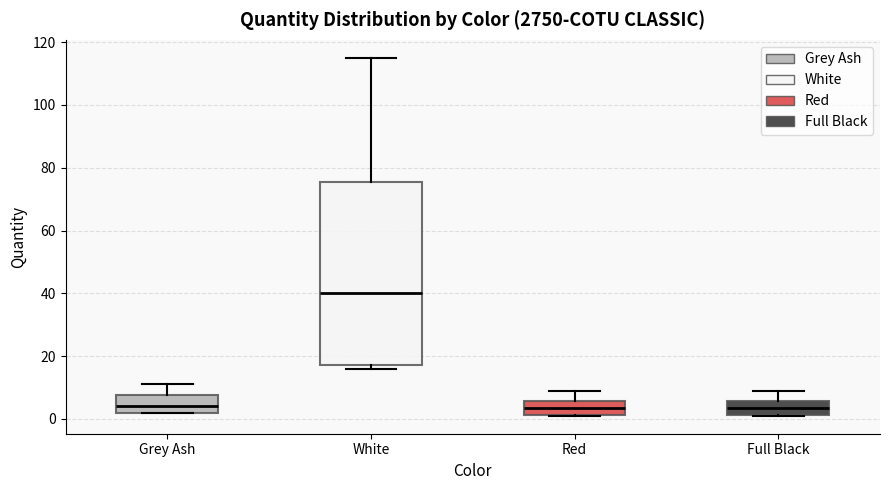

Reading left to right, transcribe this box plot: for each box, give where its median line is, the range the box spans, and where its two whiskers end, as read against the y-axis. The values are not printed on the chart, so give them approximately, as read against the axis.

Grey Ash: median 4, box 2 to 8, whiskers 2 to 12
White: median 40, box 18 to 76, whiskers 16 to 116
Red: median 4, box 2 to 6, whiskers 2 to 10
Full Black: median 4, box 2 to 6, whiskers 2 to 10